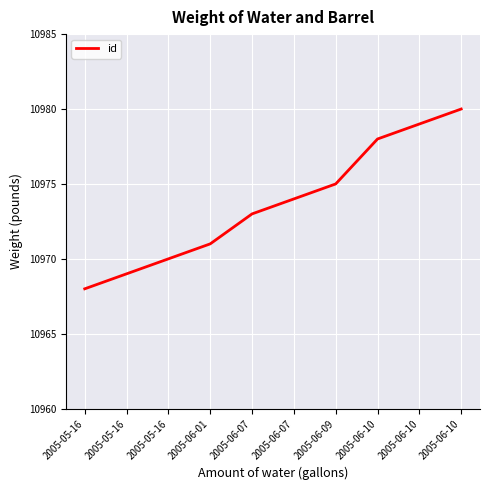

At which label does the data first exceed 10974?

2005-06-09